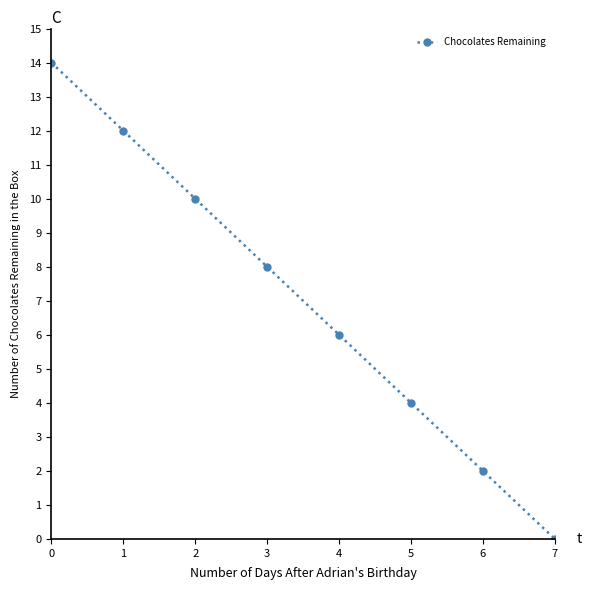

Is it true that the value at 2 is 6?

False